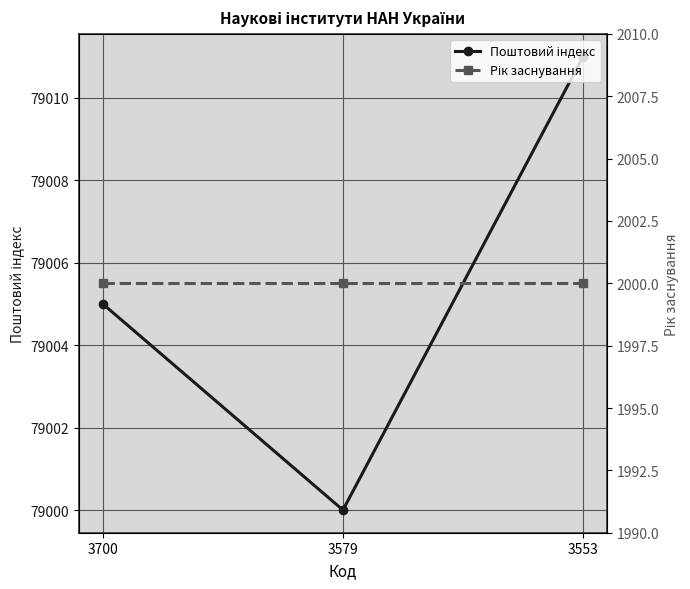

What is the difference between the maximum and minimum values in the Поштовий індекс series?

11